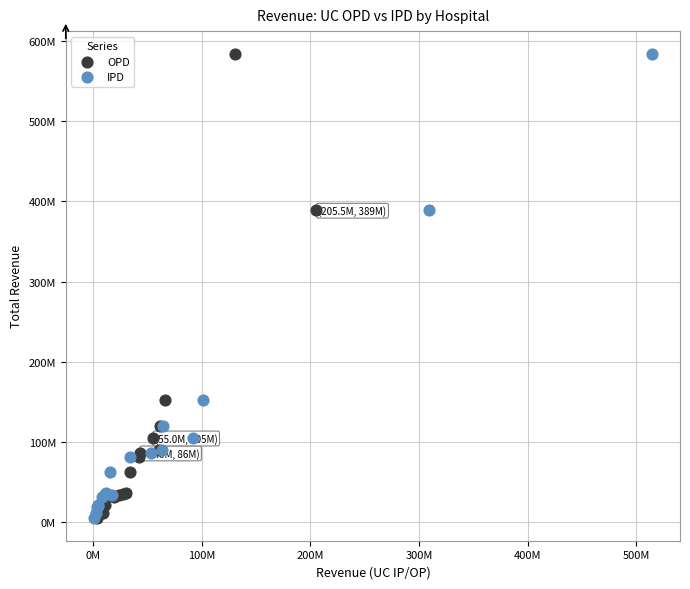

What are all the series names shown in the legend?

OPD, IPD